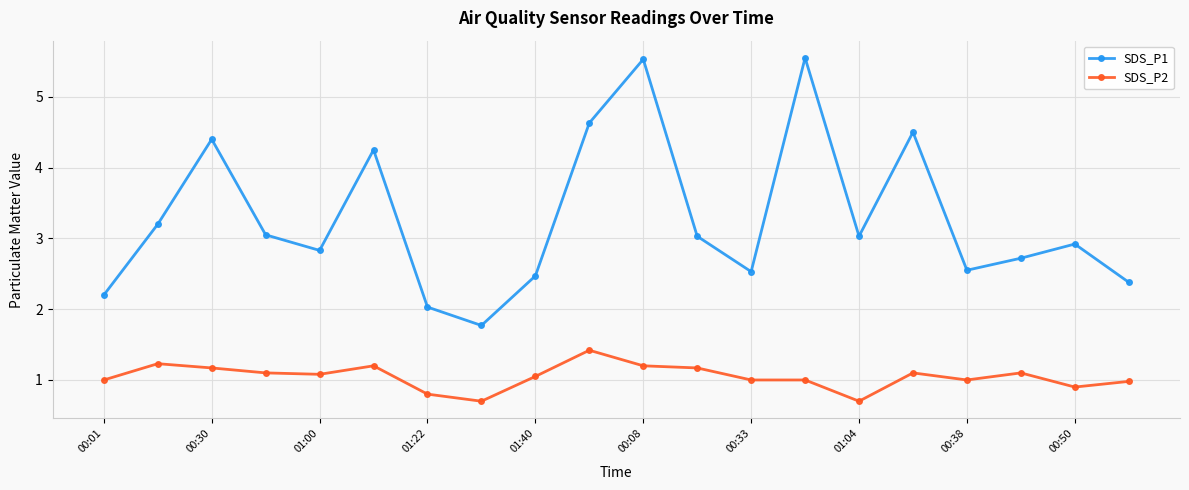

What are all the series names shown in the legend?

SDS_P1, SDS_P2